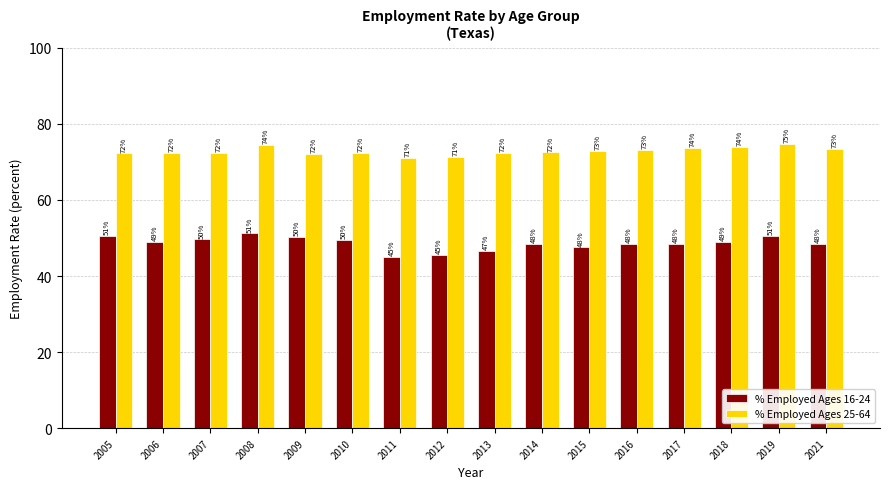

At which category is the sum across all series the highest?

2008